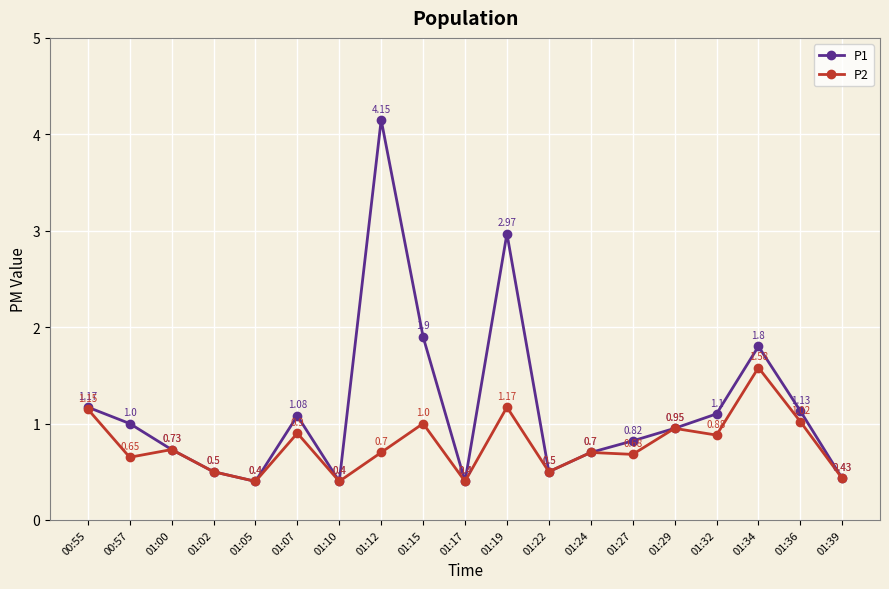

In P1, how many points are higher than both neighbors (excluding endpoints)?

4